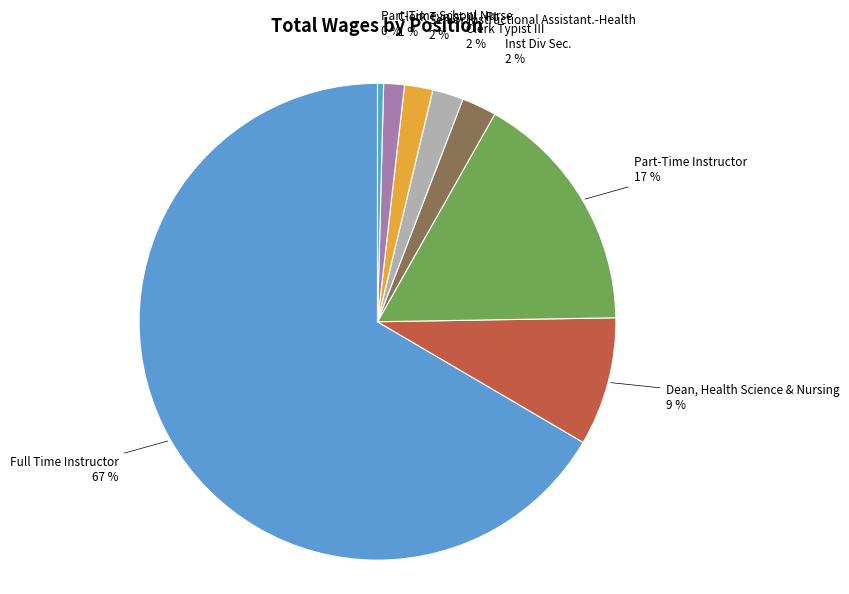

Is there a majority slice in this chart?

Yes